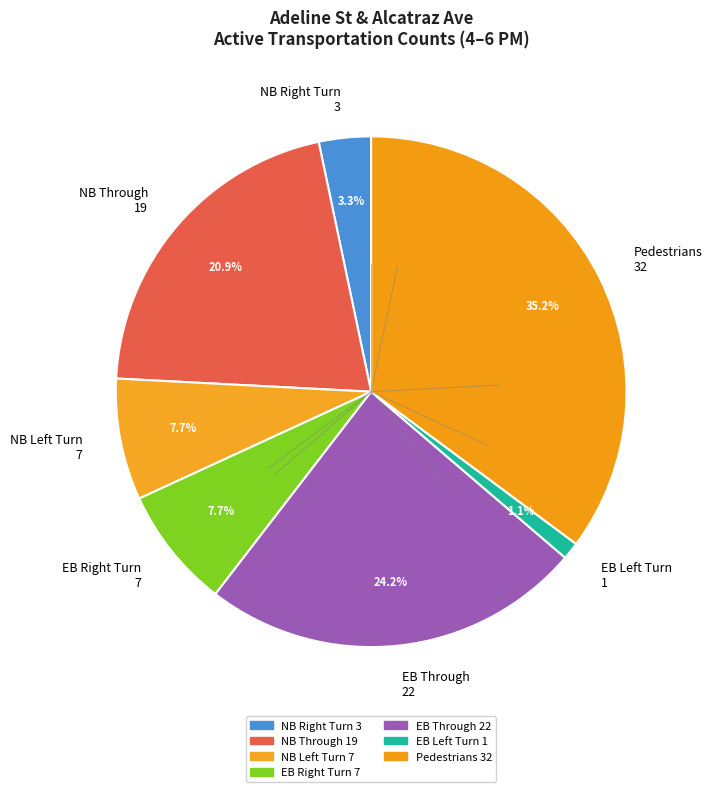

What percentage do EB Through 22 and NB Through 19 together represent?

45.1%